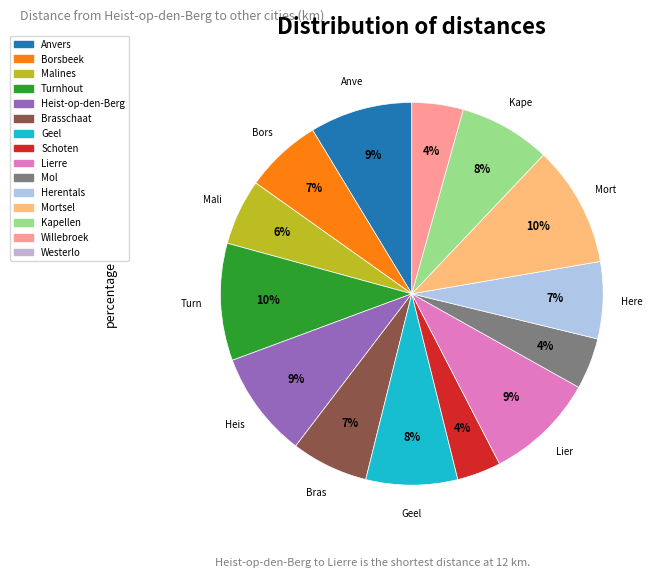

Does any single category account for the majority?

No